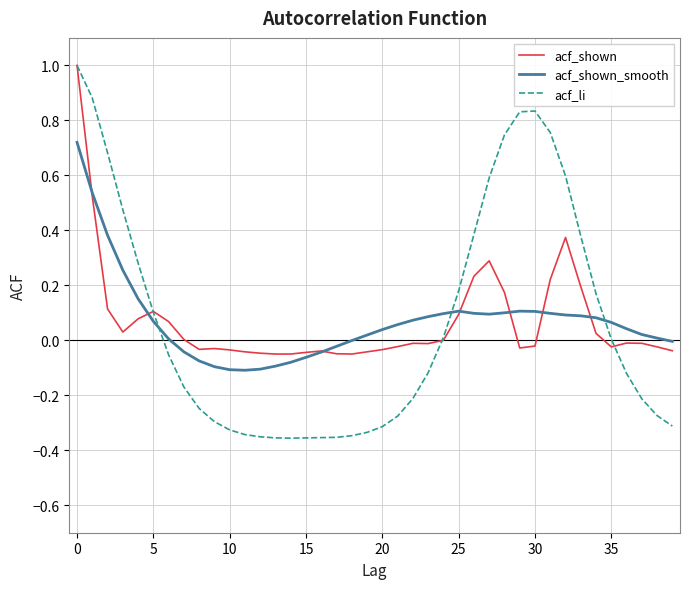

True or false: acf_shown_smooth has more than 0 points higher than both neighbors.

True